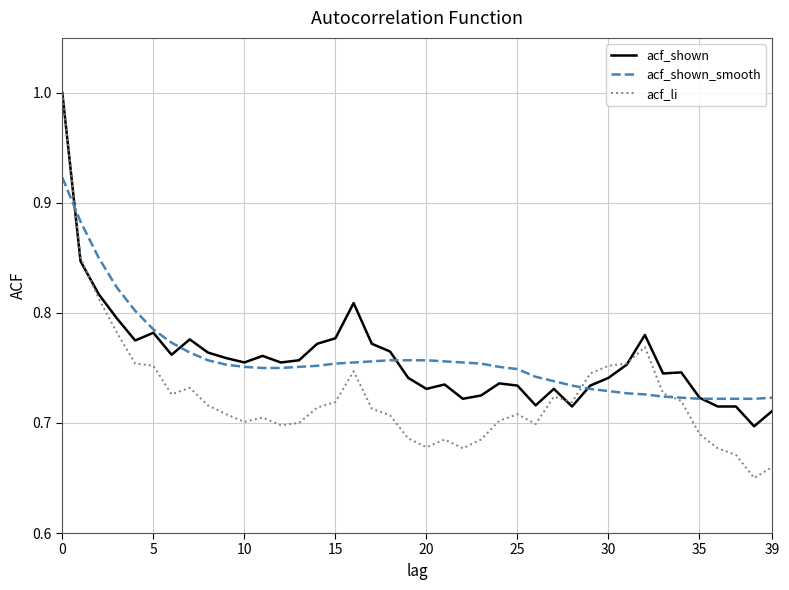

What is the maximum value for acf_shown?

1.0